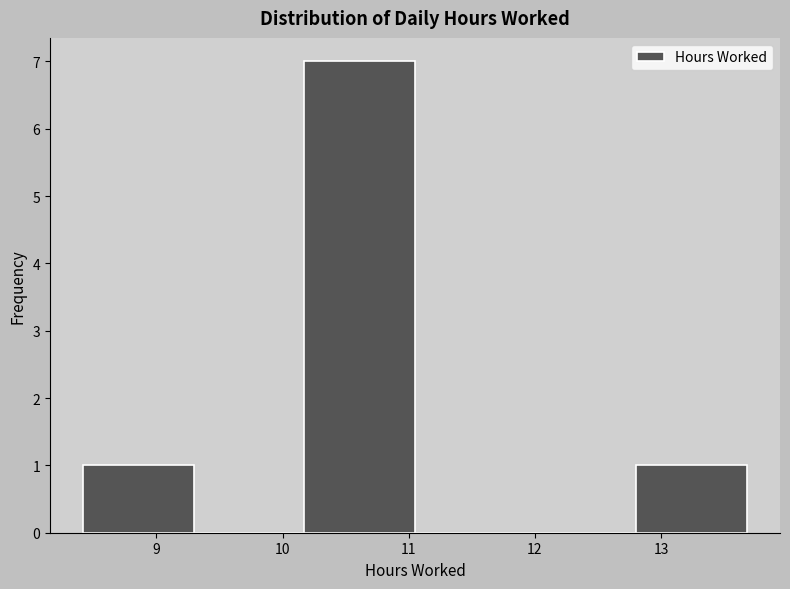

Reading left to right, list every bar in this chart as the range it spans on the x-axis followed by its height. Neither the bar edges nor the heights are printed on the chart, so give them approximately, as read against the axes.

8.4 to 9.3: 1
9.3 to 10.2: 0
10.2 to 11.1: 7
11.1 to 11.9: 0
11.9 to 12.8: 0
12.8 to 13.7: 1